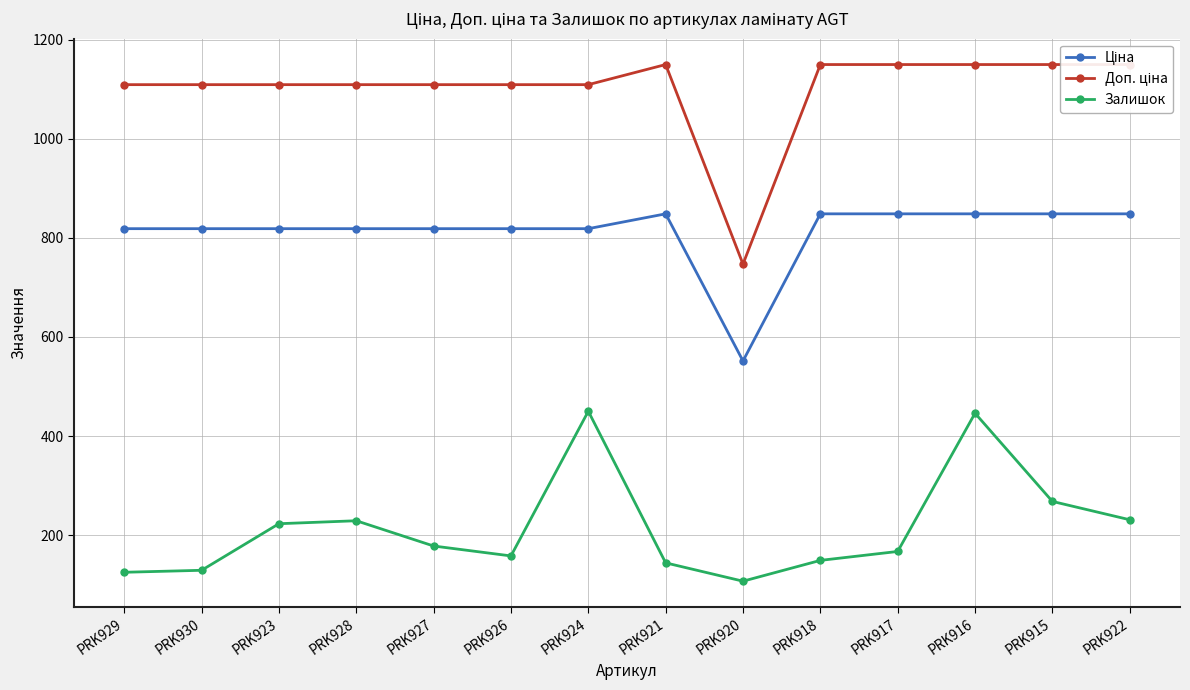

What is the average value of the Ціна series?

812.2